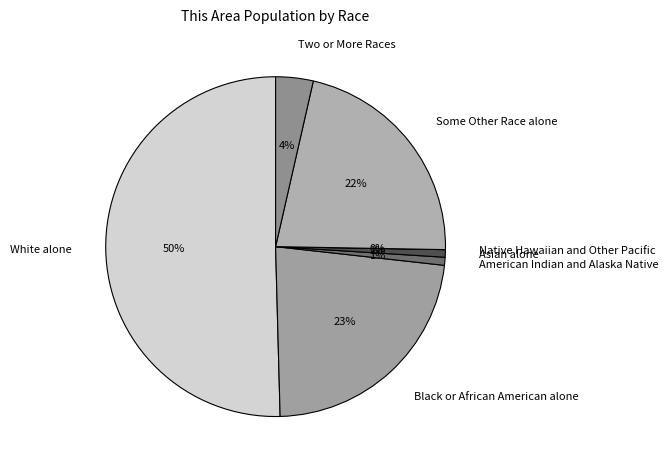

Do Some Other Race alone and Black or African American alone together represent more than half of the pie?

No